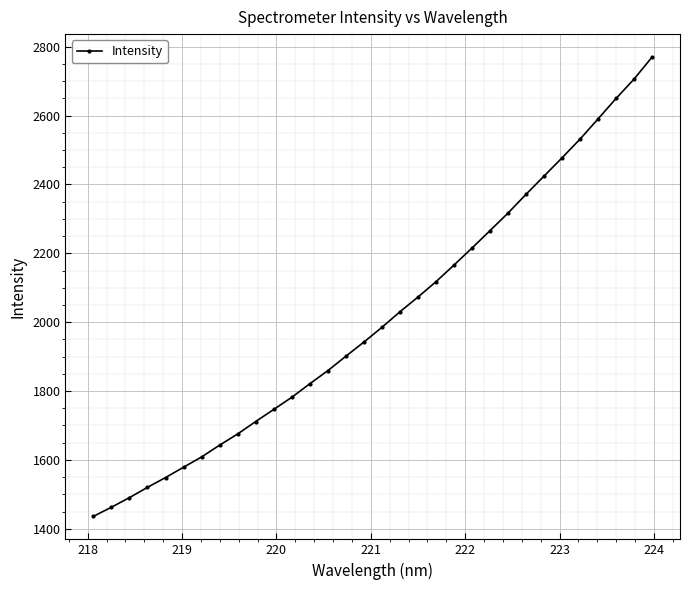

What is the maximum value shown in the chart?

2769.9